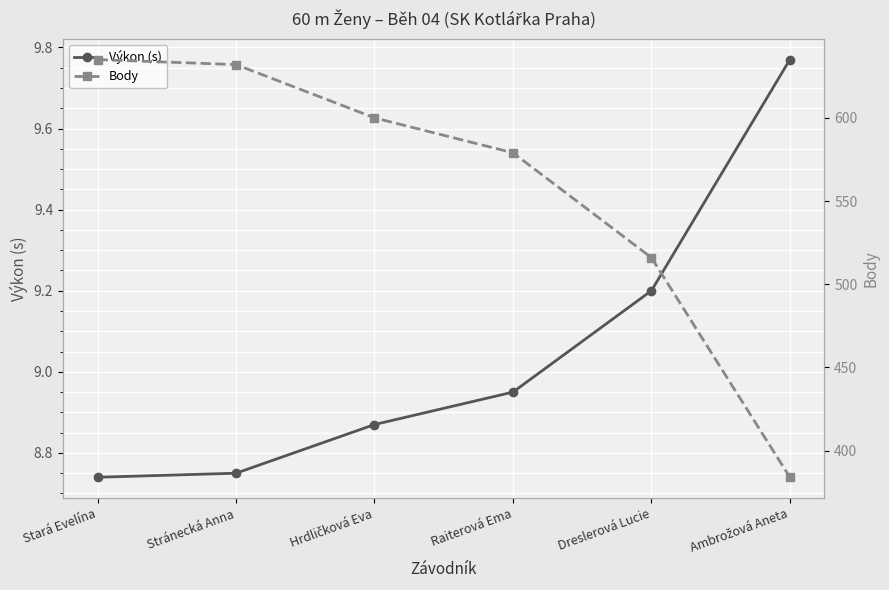

What is the difference between the Výkon (s) values at Stránecká Anna and Ambrožová Aneta?

1.0